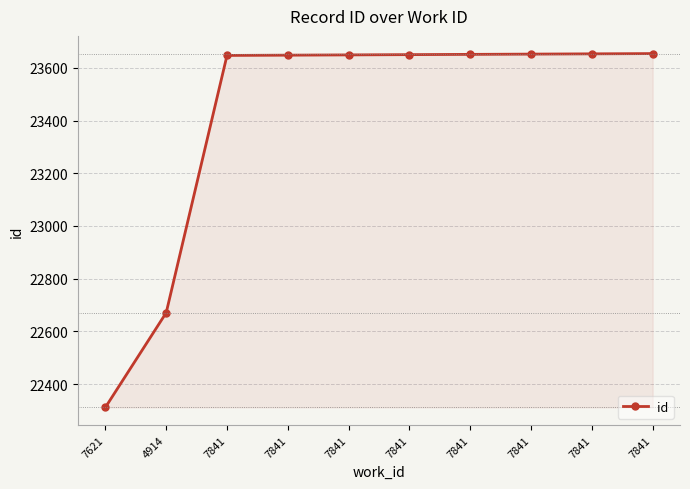

What is the ratio of the value at 7621 to the value at 7841?

0.9